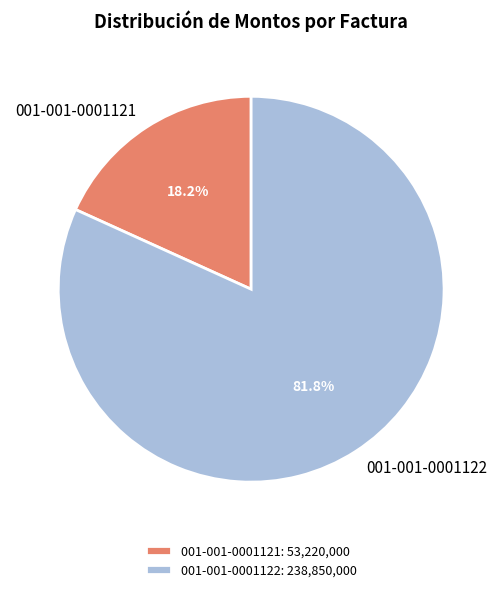

Is it true that 001-001-0001122 is 68% of the pie?

False